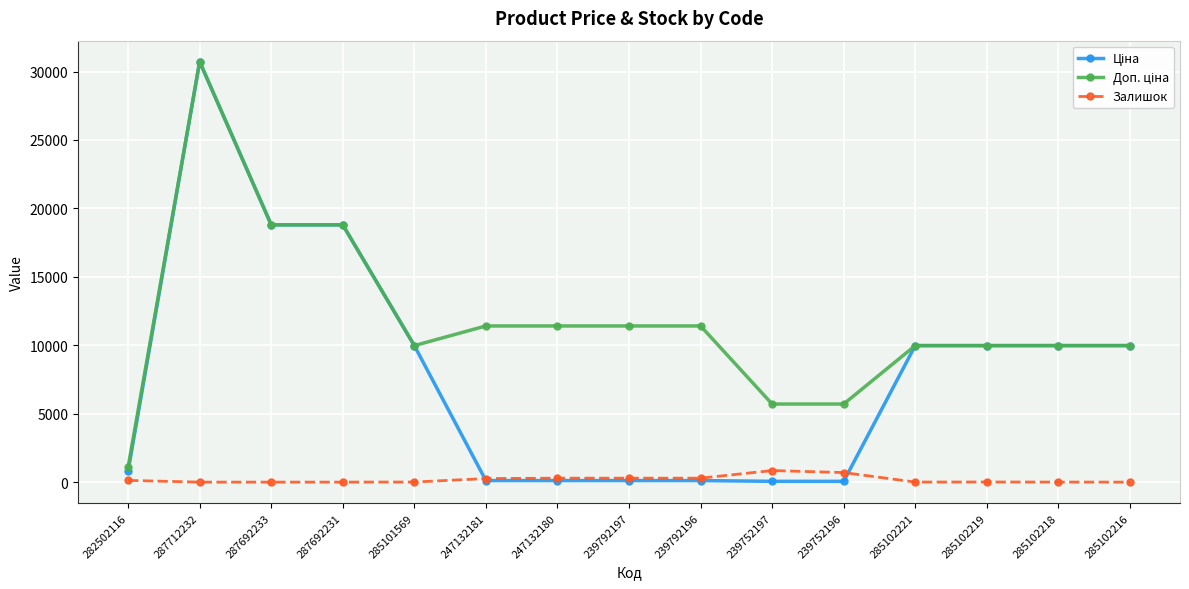

At how many categories does at least one series exceed 12092?

3